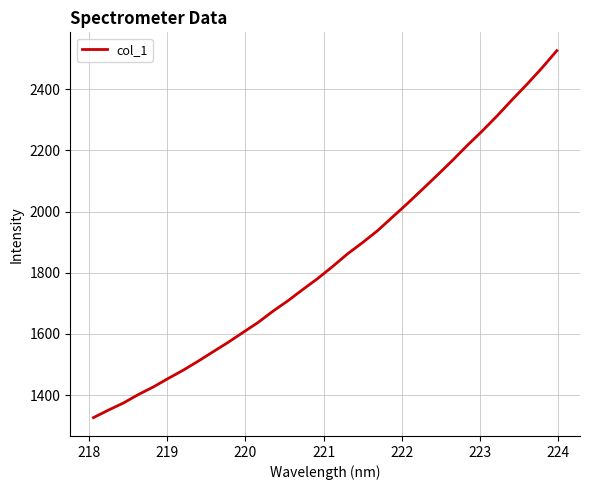

What is the greatest value displayed?

2526.2